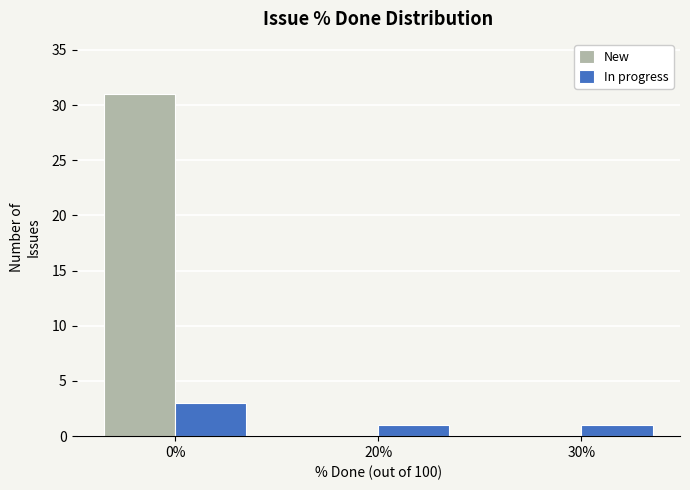

The New series shows 0 at 30%. True or false?

True